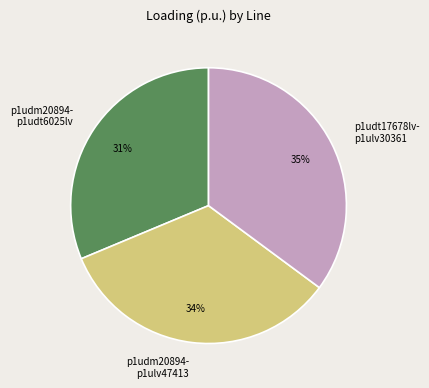

What is the largest slice in the pie chart?

p1udt17678lv- p1ulv30361